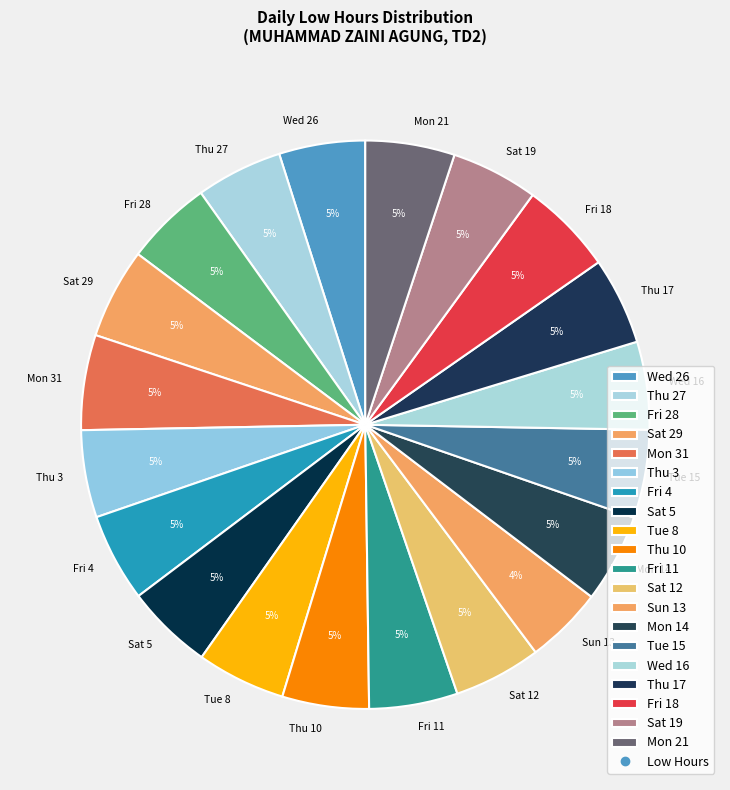

Is it true that Wed 16 is 13% of the pie?

False